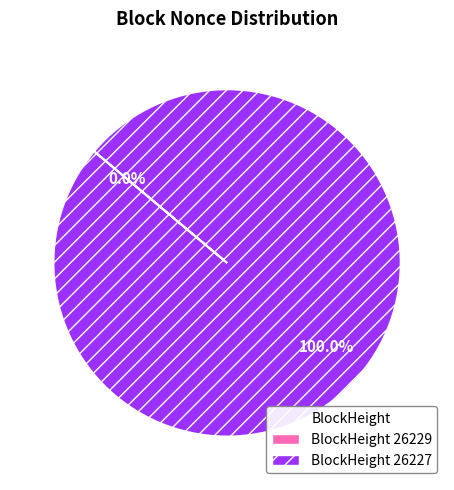

Rank the categories by value from highest to lowest.

26227, 26229